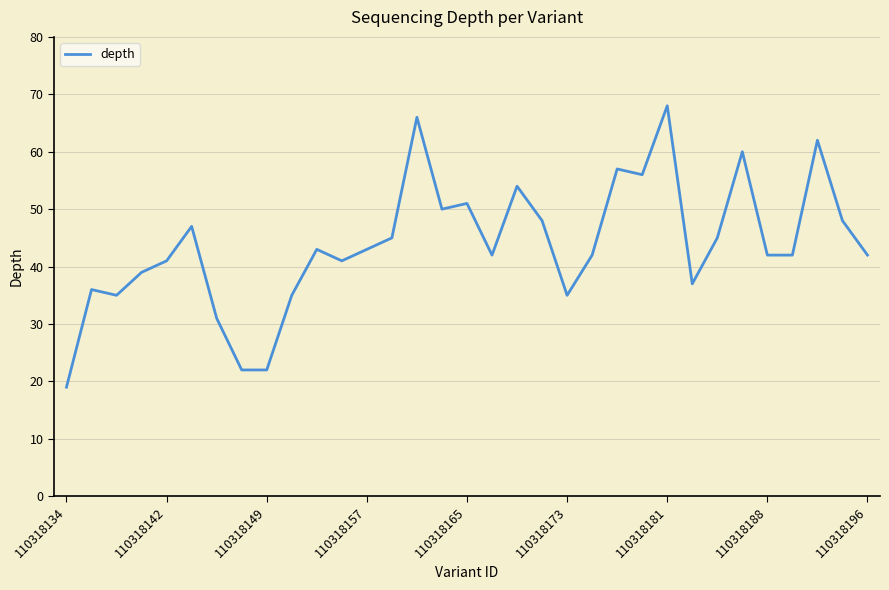

What is the difference between the maximum and minimum values?

49